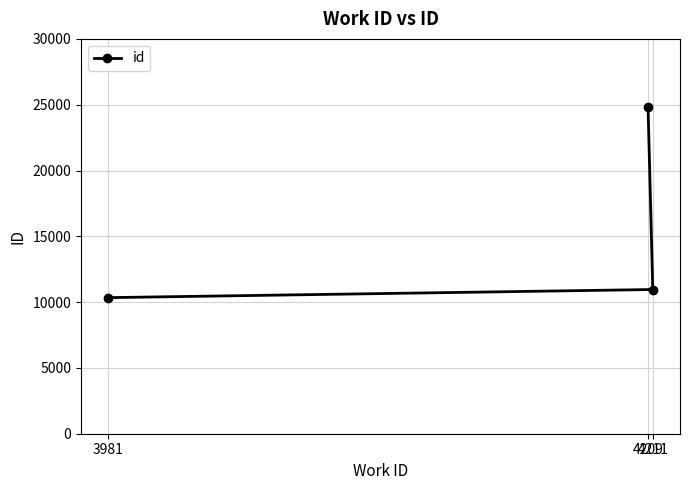

Which has a higher value, 4209 or 4211?

4209